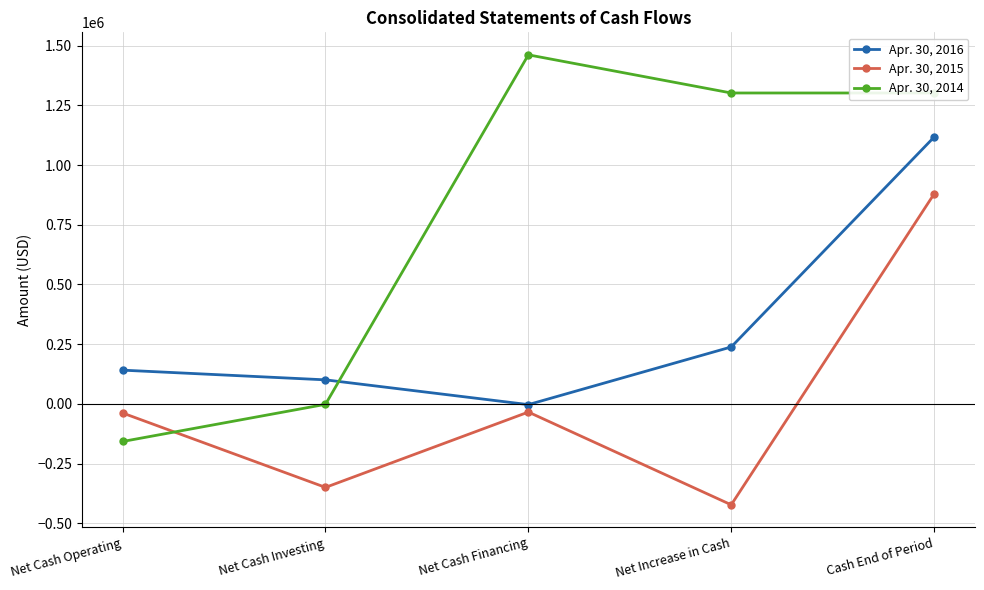

Which series has the widest spread of values?

Apr. 30, 2014